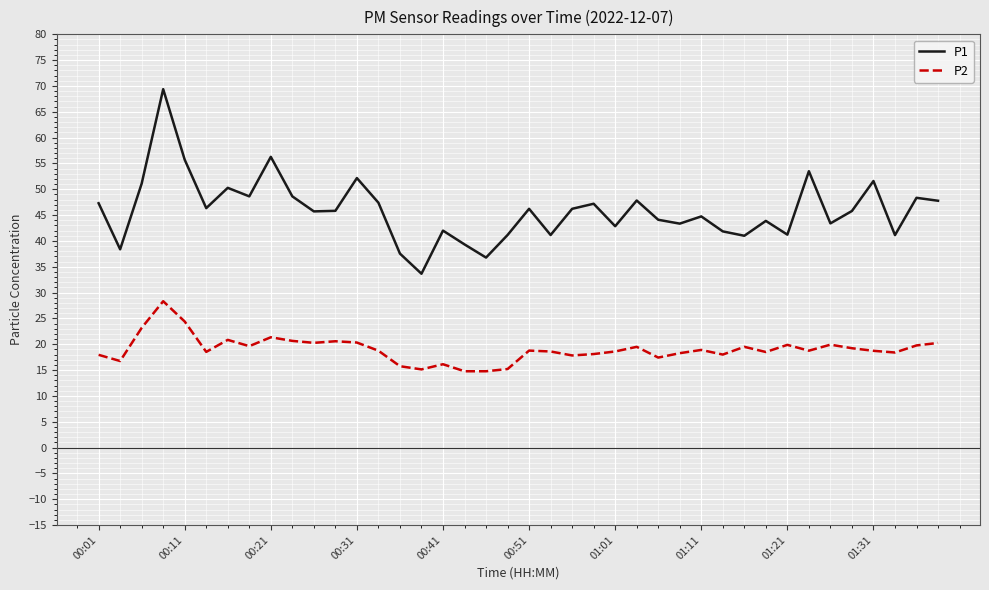

What is the minimum value shown in the chart?

14.8